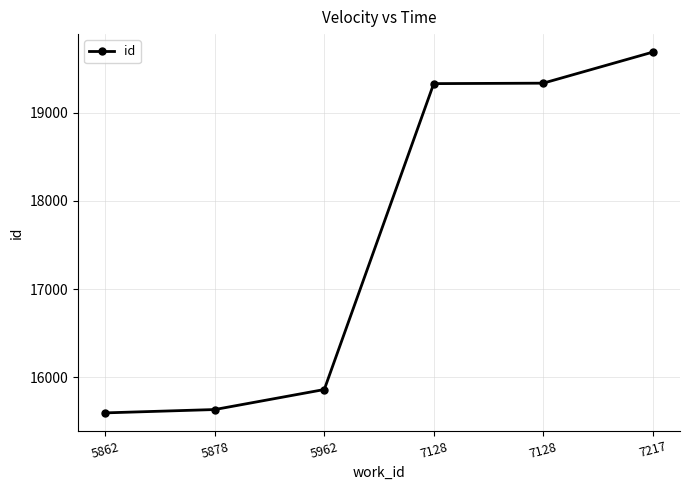

List the labels in order of value, smallest first.

5862, 5878, 5962, 7128, 7128, 7217